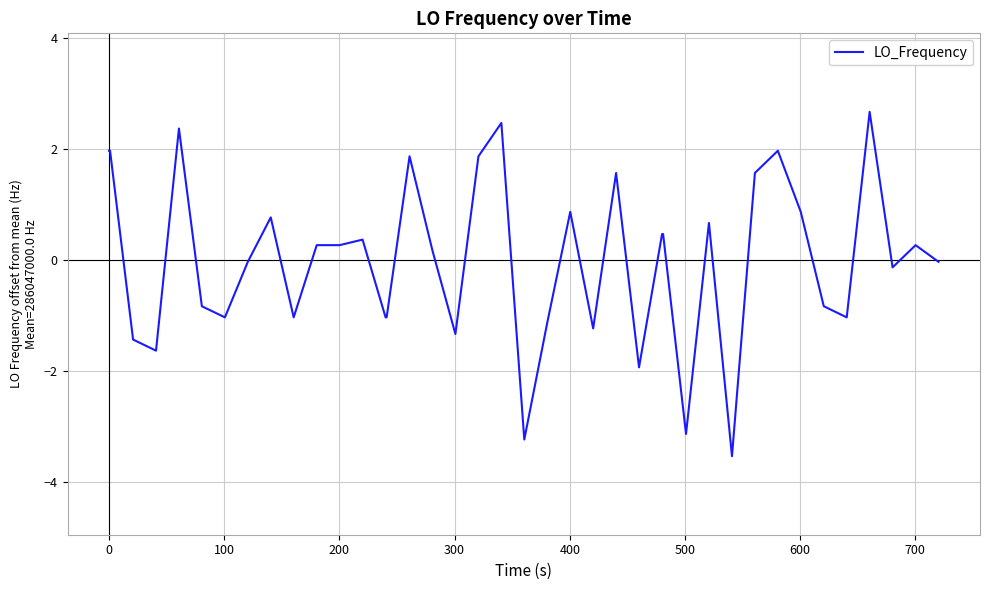

What is the smallest value displayed?

-3.5